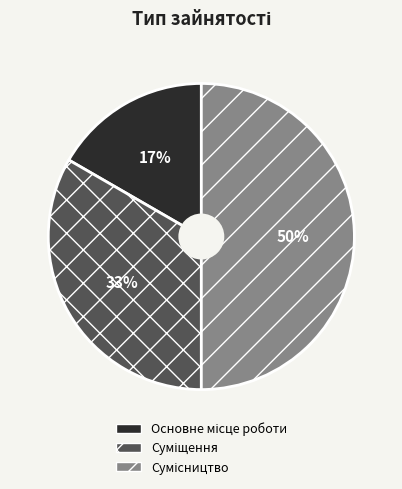

To the nearest percent, what is the difference between the largest and smallest slice percentages?

33%